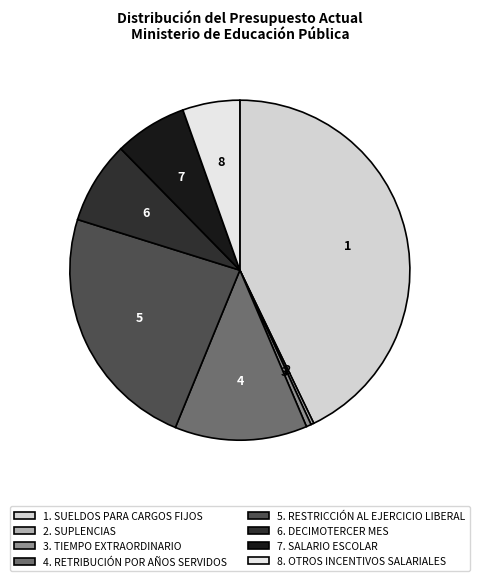

What is the largest slice in the pie chart?

1. SUELDOS PARA CARGOS FIJOS